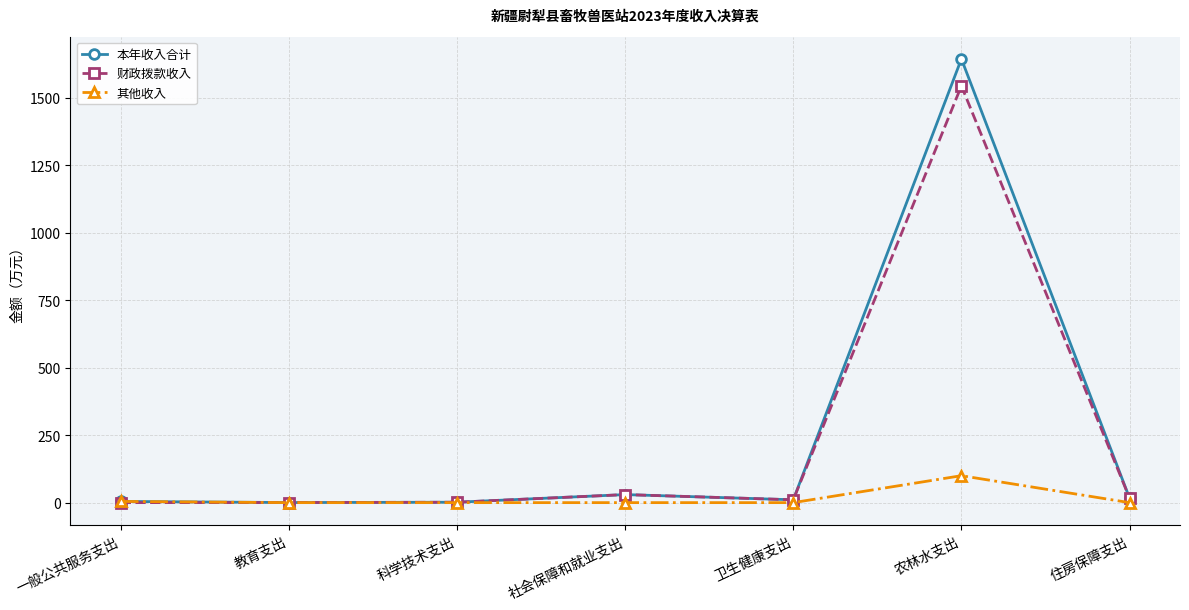

In 本年收入合计, how many points are higher than both neighbors (excluding endpoints)?

2